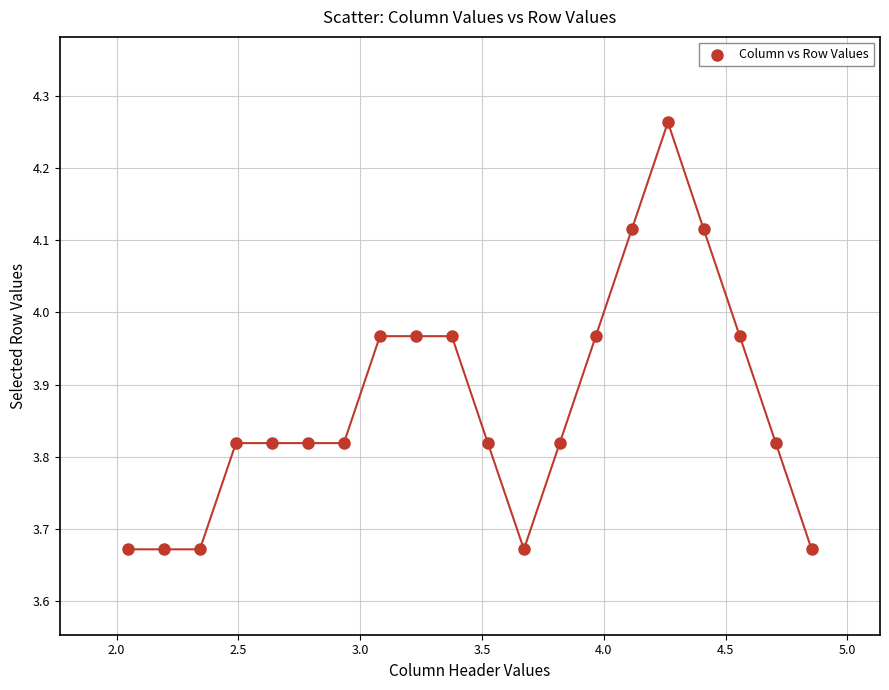

What is the range of X values (max minus min)?

2.8